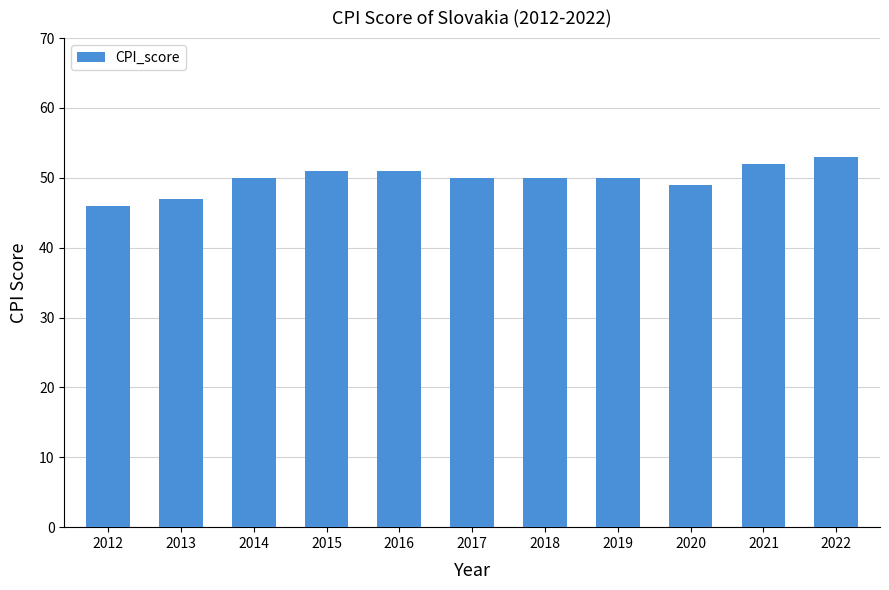

Count the number of categories in the chart.

11